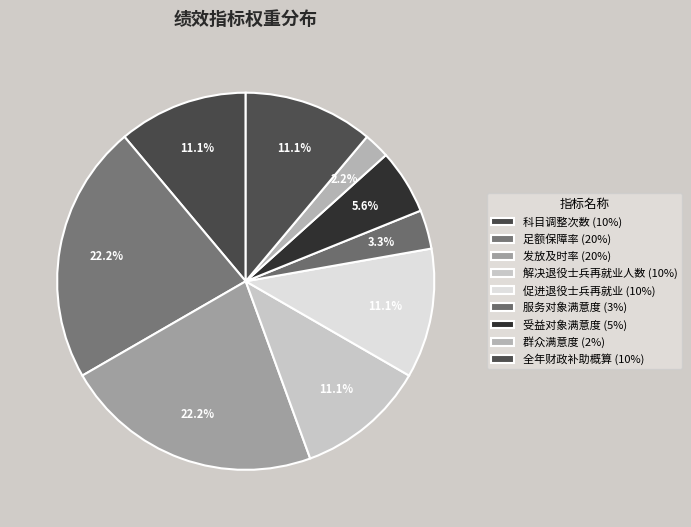

Which category has the biggest portion of the pie?

足额保障率